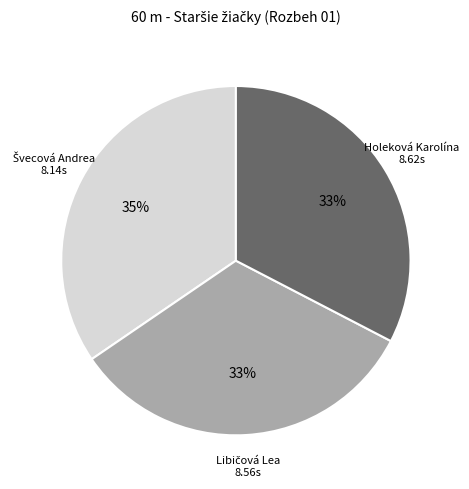

True or false: Holeková Karolína accounts for 33% of the total.

True